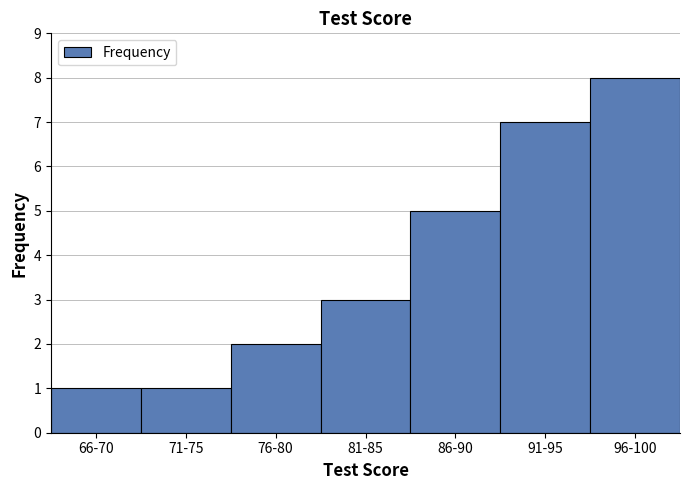

Reading right to left, extract all data points from this chart.

96-100=8	91-95=7	86-90=5	81-85=3	76-80=2	71-75=1	66-70=1